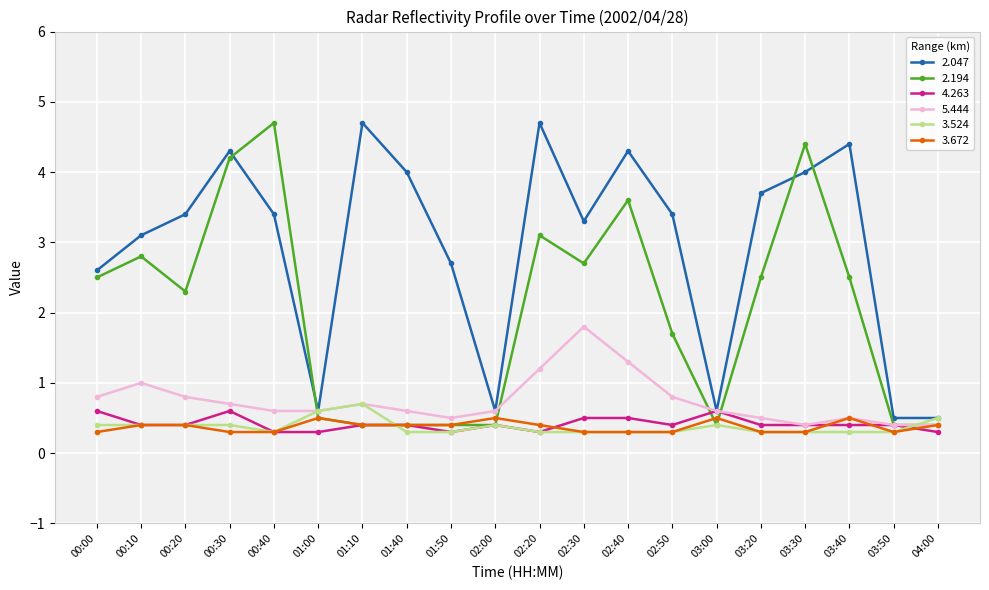

True or false: 3.524 has a value of 0.3 at 03:30.

True